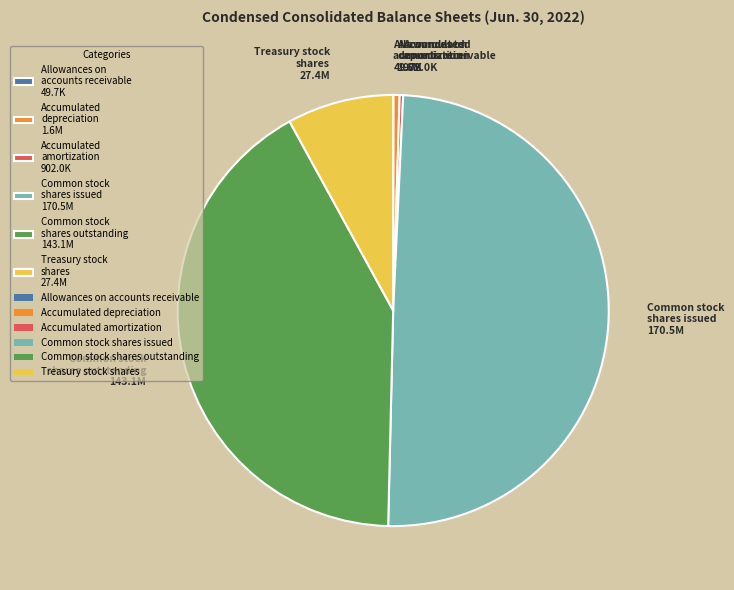

Is Common stock shares outstanding 143.1M the majority of the pie?

No